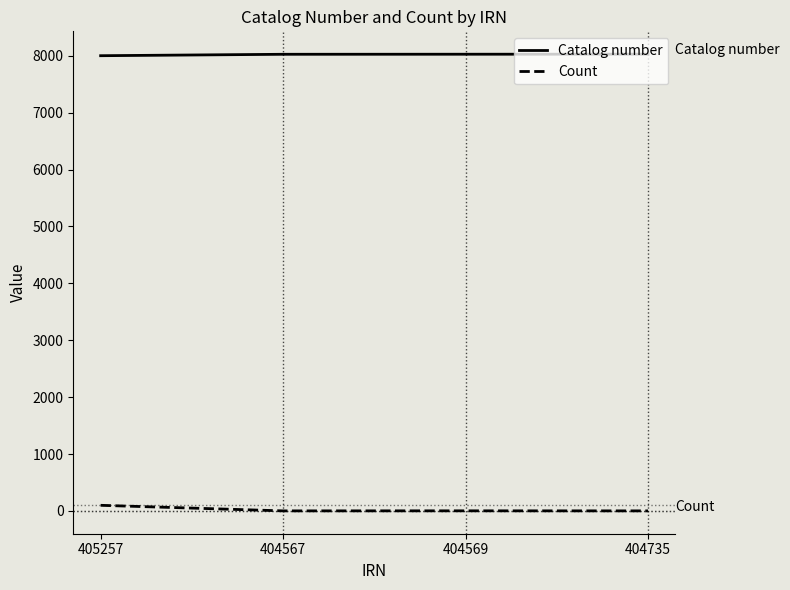

What is the maximum value for Catalog number?

8028